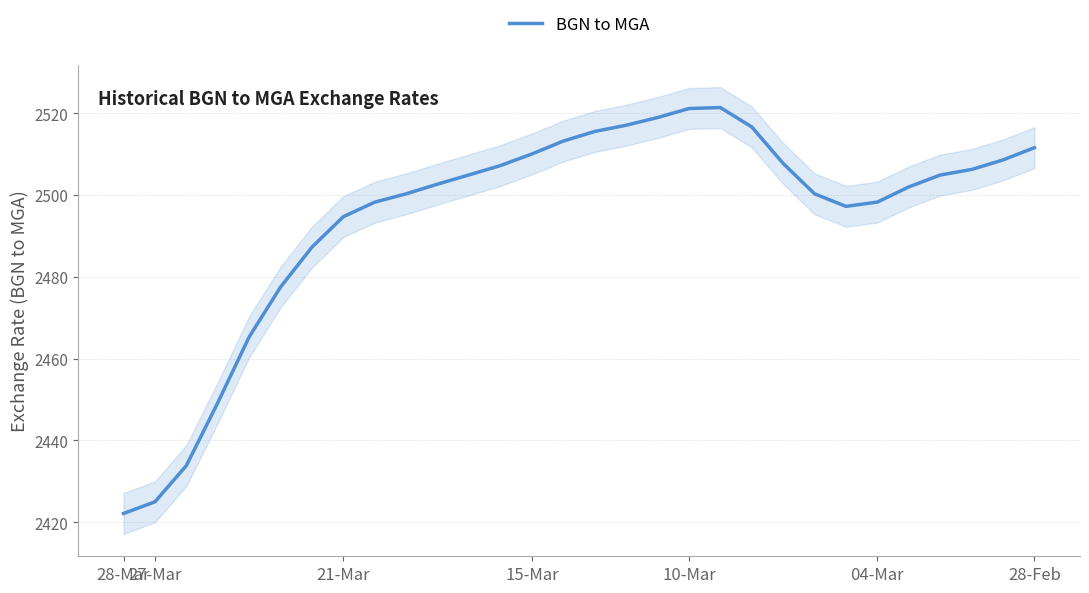

How many categories are shown in the chart?

30